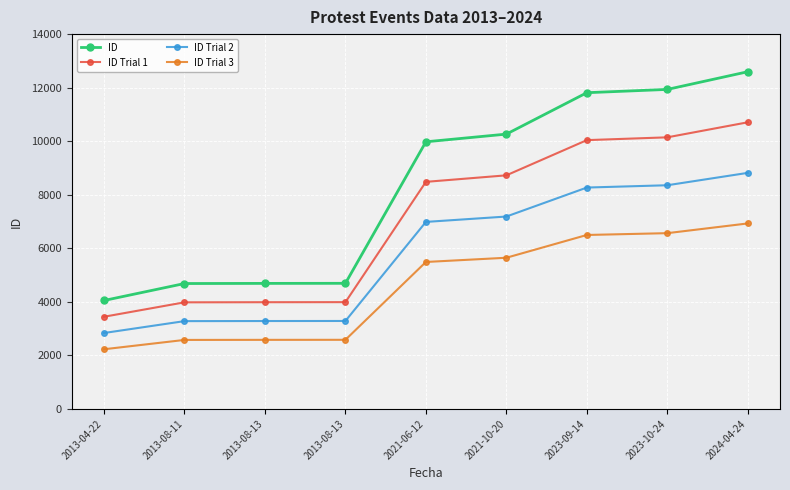

How many data points in ID Trial 2 are less than 6983?

4